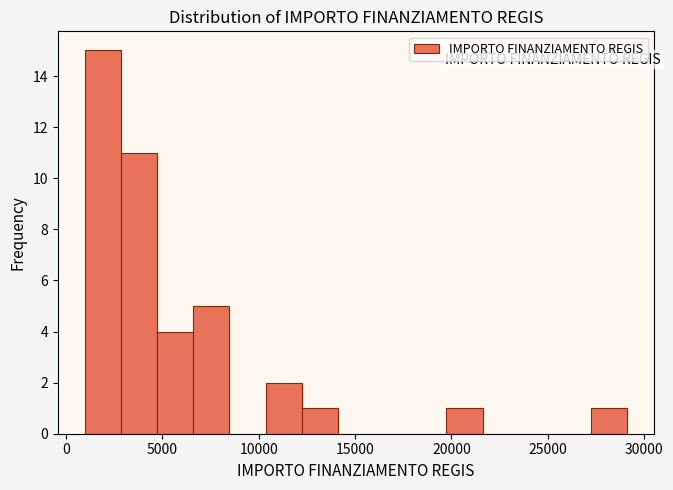

Read against the x-axis, roughly where is the centre of the tallest bar?

2000